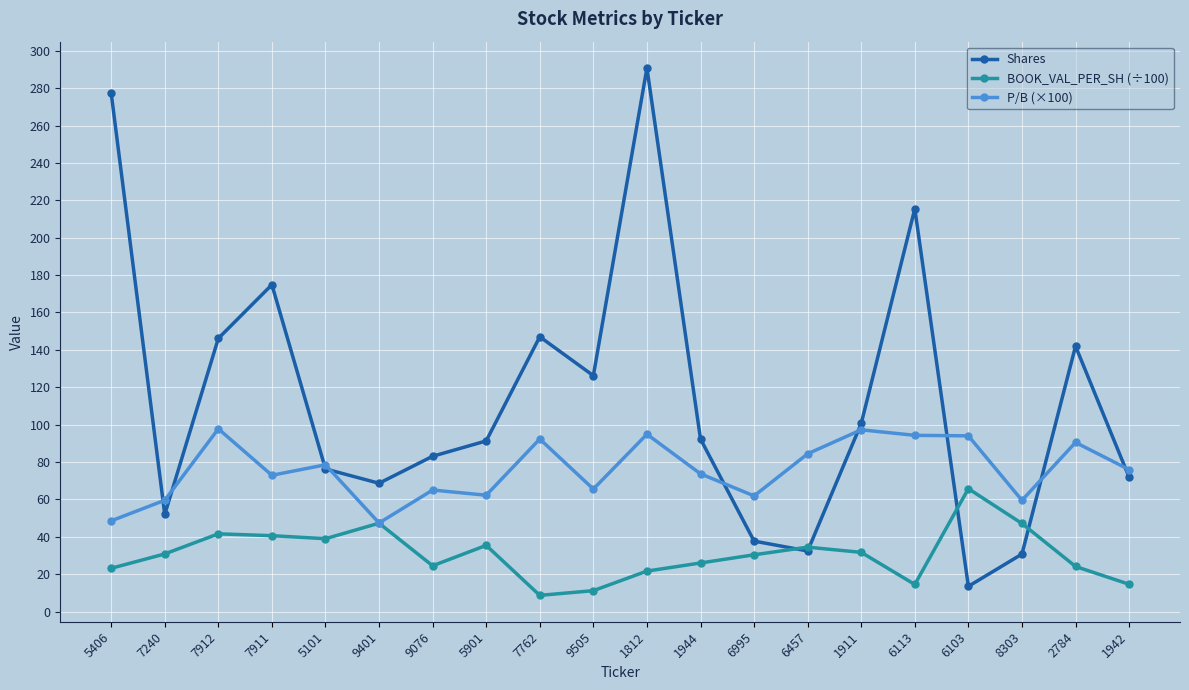

Is it true that Shares equals 8.6 at 8303?

False